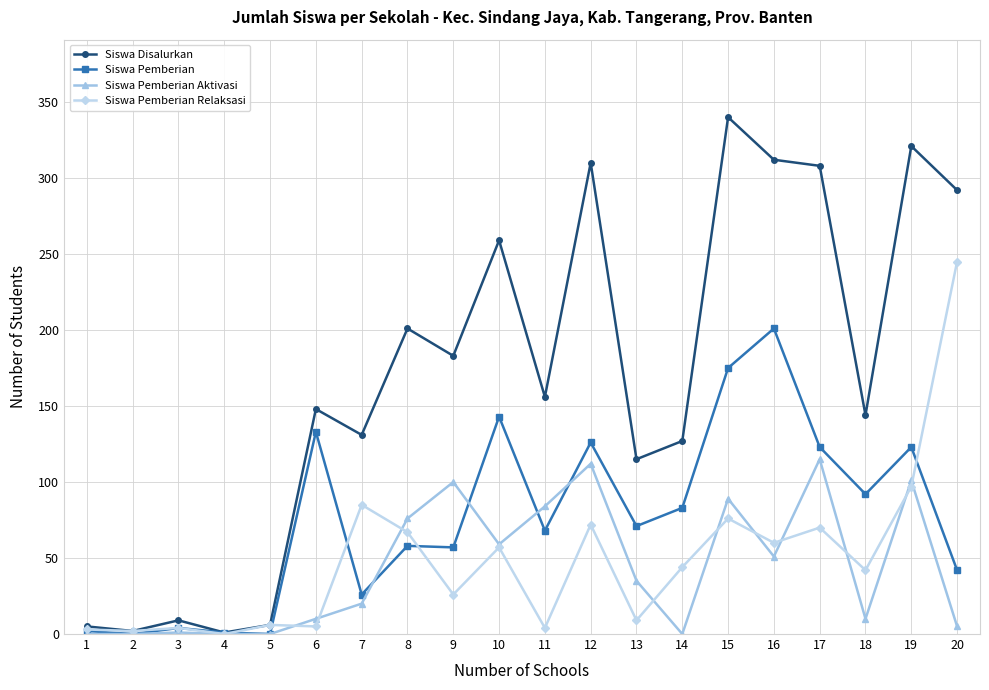

At which category does the chart reach its peak across all series?

15